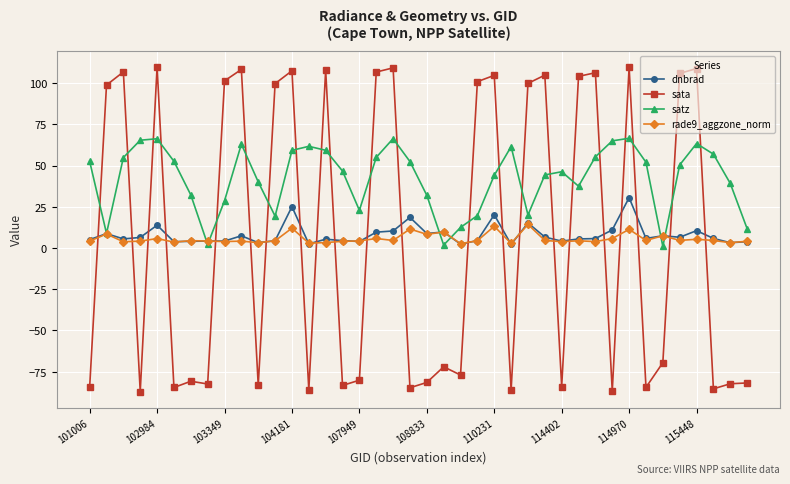

What is the highest value of the satz series?

66.5